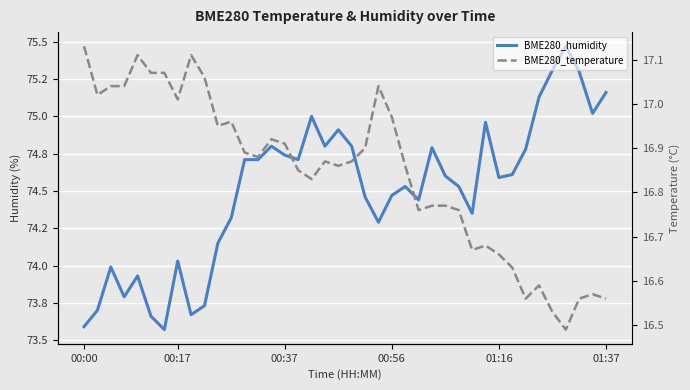

True or false: BME280_temperature has more than 2 points higher than both neighbors.

True